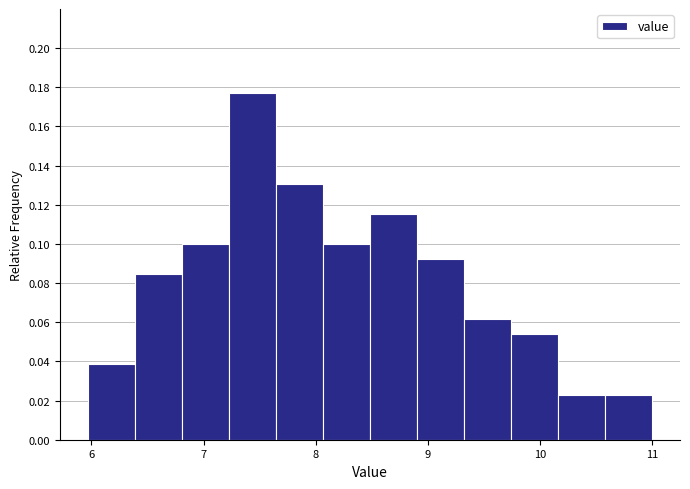

How tall is the bar that spans 6.4 to 6.8 on the x-axis? Neither the bar edges nor the heights are printed on the chart, so give them approximately, as read against the axes.

0.084